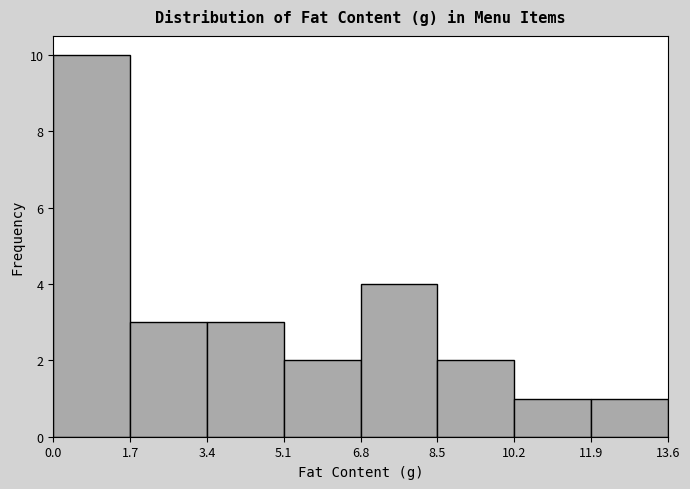

Reading left to right, transcribe this chart: for each bar, give the range it covers on the x-axis and its height. The values are not printed on the chart, so give them approximately, as read against the axis.

0.0 to 1.7: 10
1.7 to 3.4: 3
3.4 to 5.1: 3
5.1 to 6.8: 2
6.8 to 8.5: 4
8.5 to 10.2: 2
10.2 to 11.9: 1
11.9 to 13.6: 1